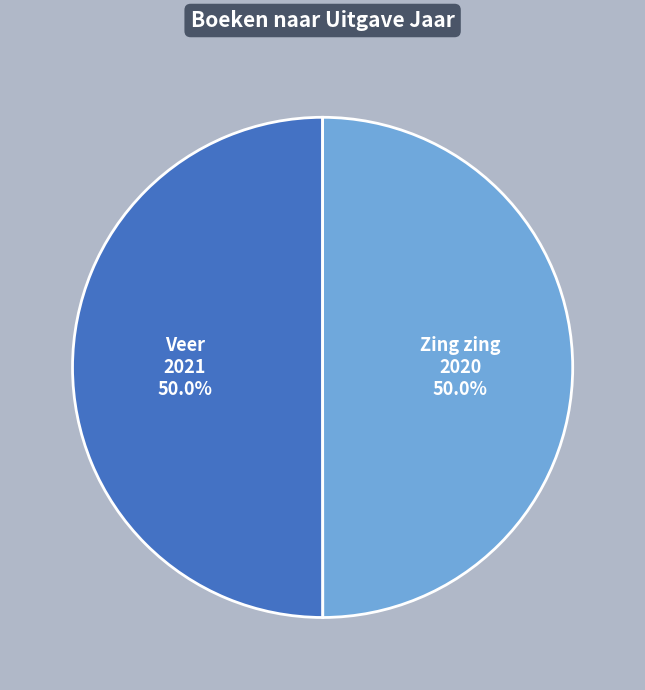

Combined, what portion of the pie is Veer and Zing zing?

100.0%